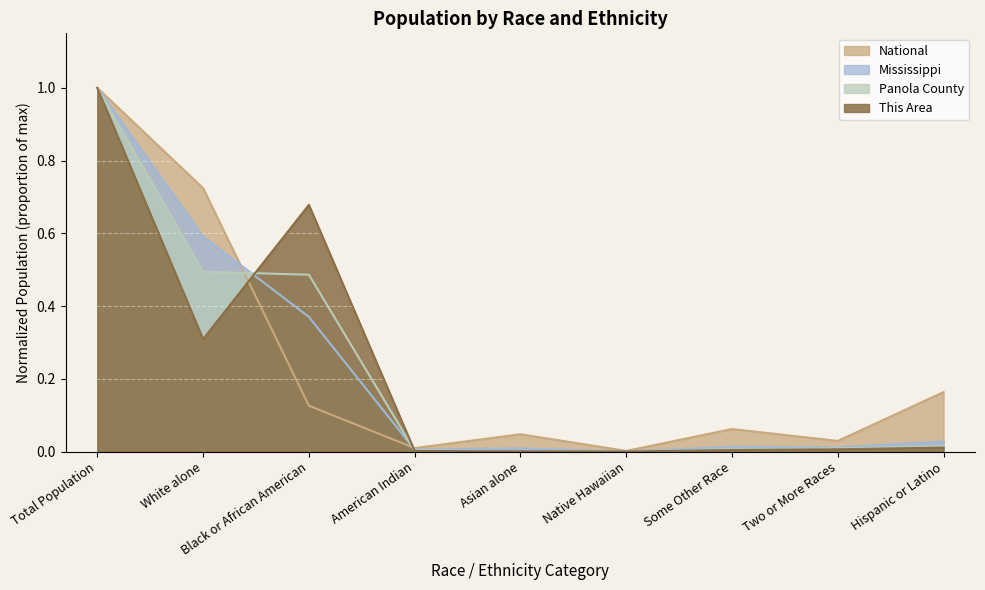

What is the label of the 6th point from the right?

American Indian